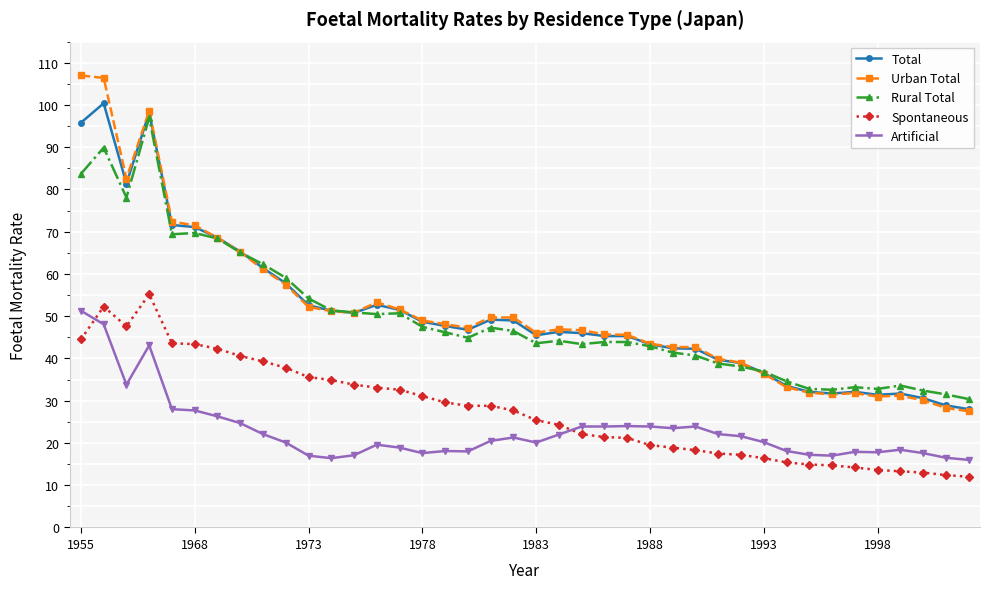

Does the chart display data point markers on the line(s)?

Yes